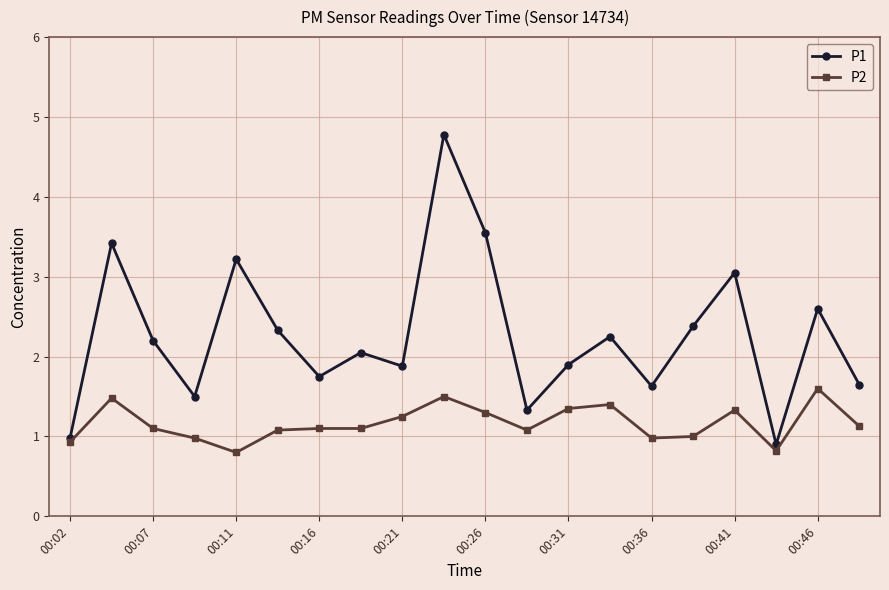

What is the value of the P1 point at the 16th from the left?

2.4